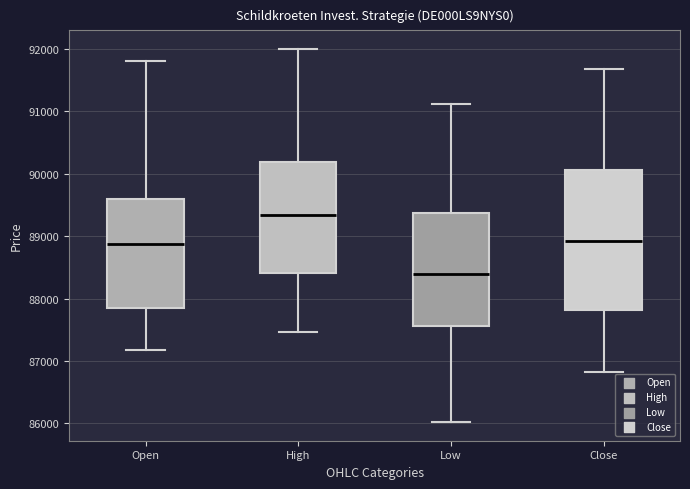

Reading left to right, read every box against the y-axis: the position of its median line, the range the box covers, and the ends of its whiskers. The values are not printed on the chart, so give them approximately, as read against the axis.

Open: median 88900, box 87800 to 89600, whiskers 87200 to 91800
High: median 89300, box 88400 to 90200, whiskers 87500 to 92000
Low: median 88400, box 87600 to 89400, whiskers 86000 to 91100
Close: median 88900, box 87800 to 90100, whiskers 86800 to 91700